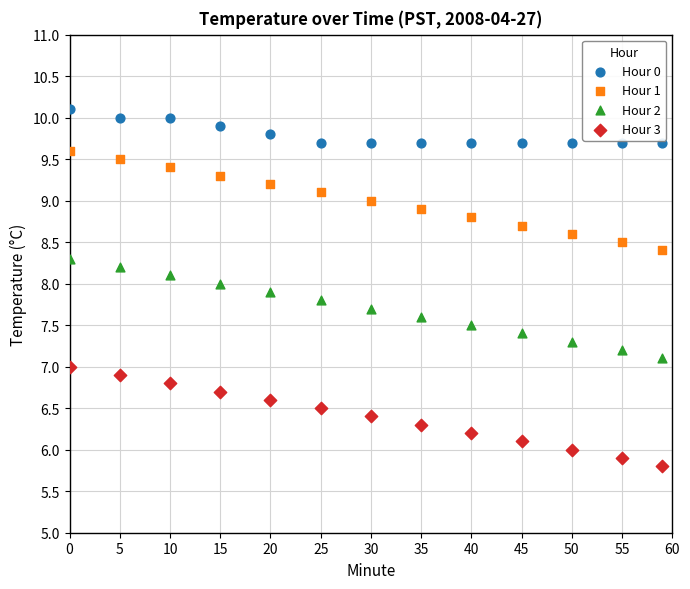

Which series reaches the maximum Y coordinate?

Hour 0